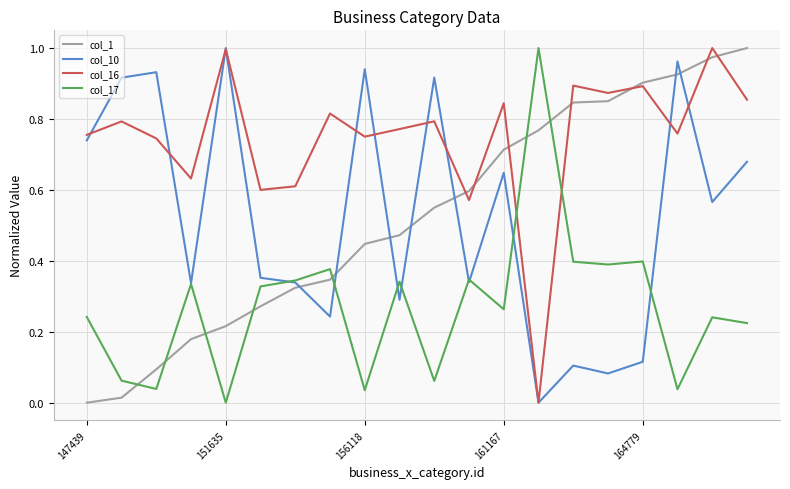

How many values in the col_1 series exceed 0?

19